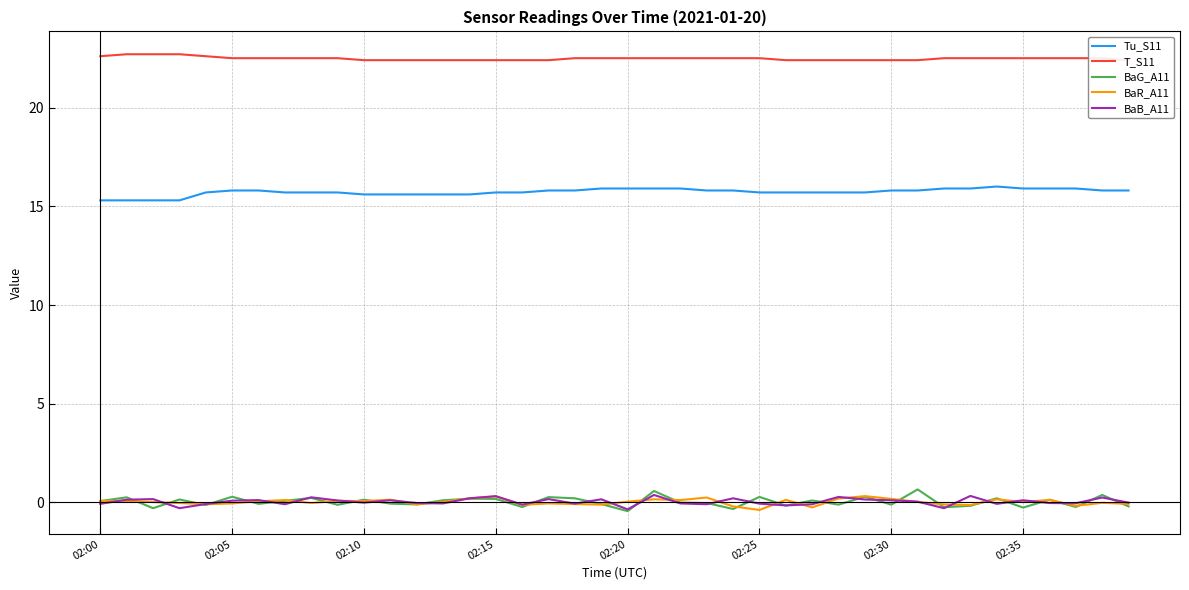

How many series are shown in this chart?

5